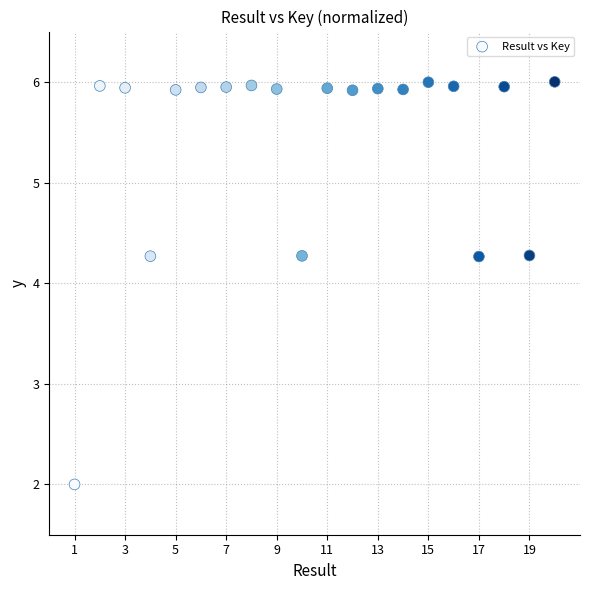

What is the range of X values (max minus min)?

19.0